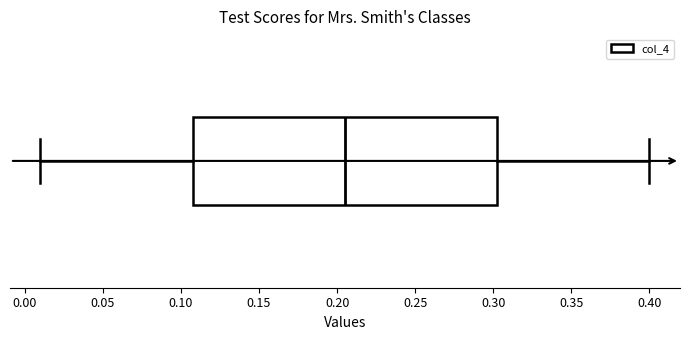

Transcribe this box plot: give where the median line is, the range the box spans, and where the two whiskers end, as read against the x-axis. The values are not printed on the chart, so give them approximately, as read against the axis.

median 0.205, box 0.110 to 0.305, whiskers 0.010 to 0.400